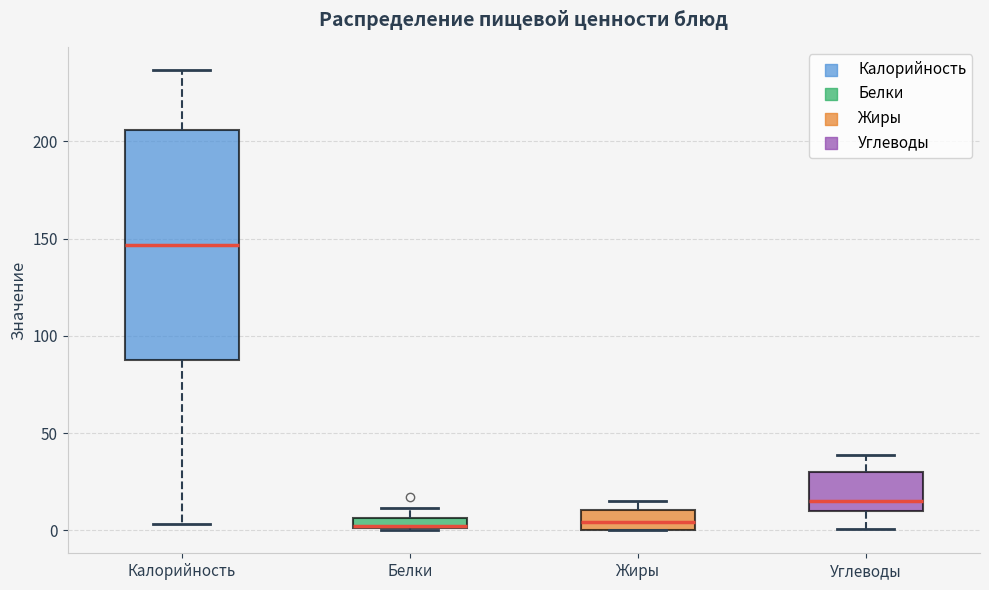

Comparing the boxes themselves (not the whiskers), which one is the tallest?

Калорийность